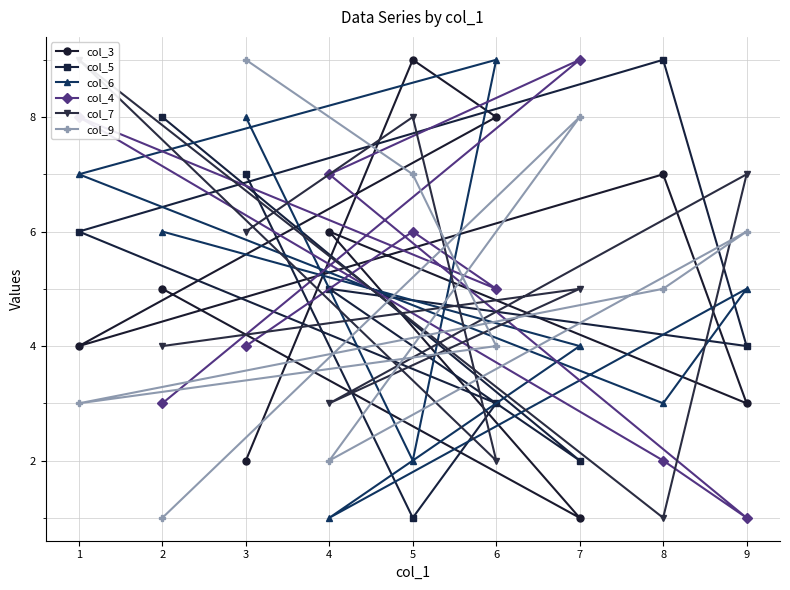

What is the difference between the maximum and minimum values in the col_5 series?

8